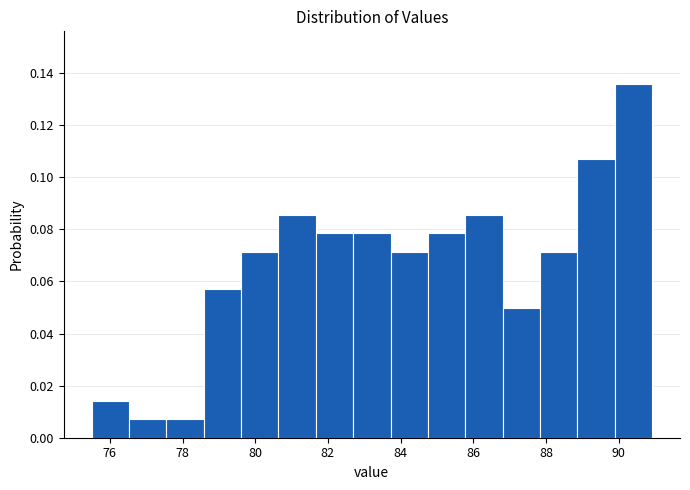

Reading left to right, list every bar in this chart as the range it spans on the x-axis followed by its height. Neither the bar edges nor the heights are printed on the chart, so give them approximately, as read against the axes.

75.6 to 76.6: 0.014
76.6 to 77.6: 0.008
77.6 to 78.6: 0.008
78.6 to 79.6: 0.058
79.6 to 80.6: 0.072
80.6 to 81.6: 0.086
81.6 to 82.6: 0.078
82.6 to 83.8: 0.078
83.8 to 84.8: 0.072
84.8 to 85.8: 0.078
85.8 to 86.8: 0.086
86.8 to 87.8: 0.050
87.8 to 88.8: 0.072
88.8 to 89.8: 0.108
89.8 to 91.0: 0.136